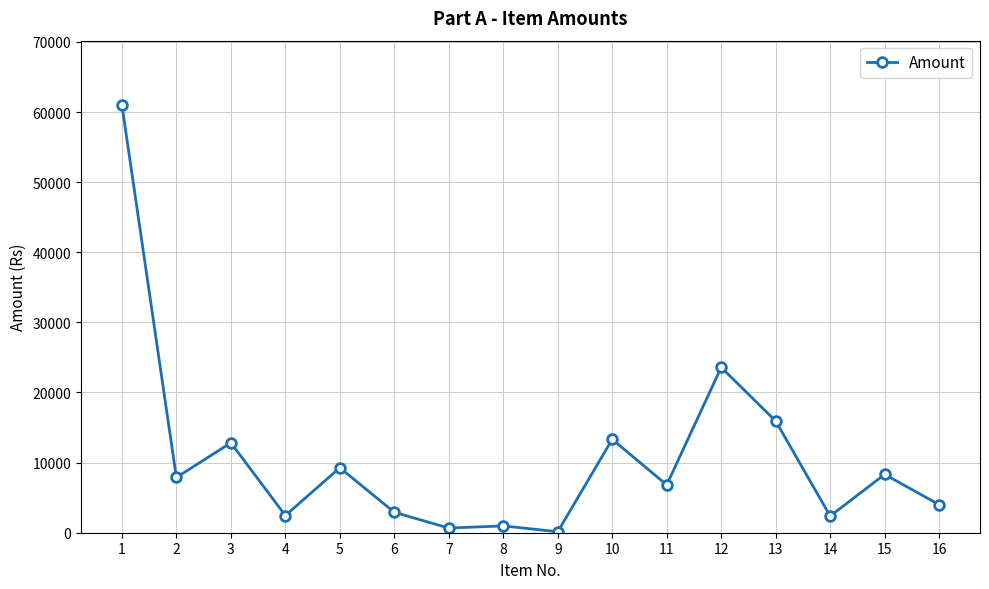

What is the change in value from 8 to 14?

+1408